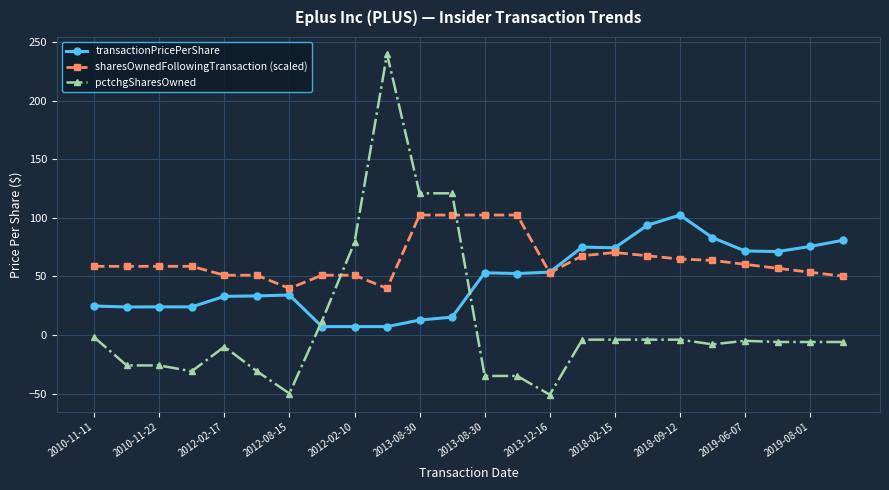

Which series has the widest spread of values?

pctchgSharesOwned